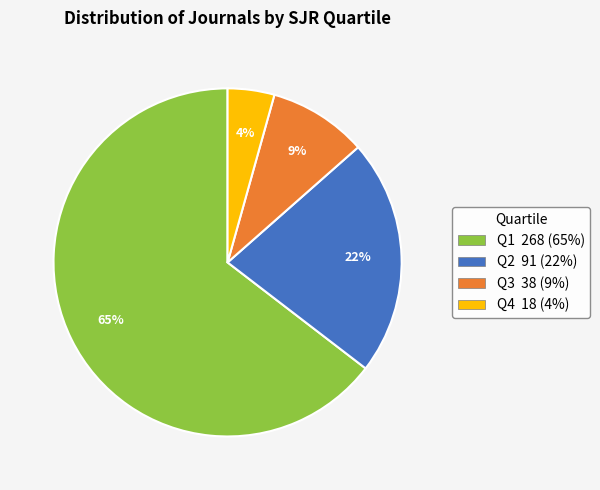

To the nearest percent, what is the average slice percentage?

25%